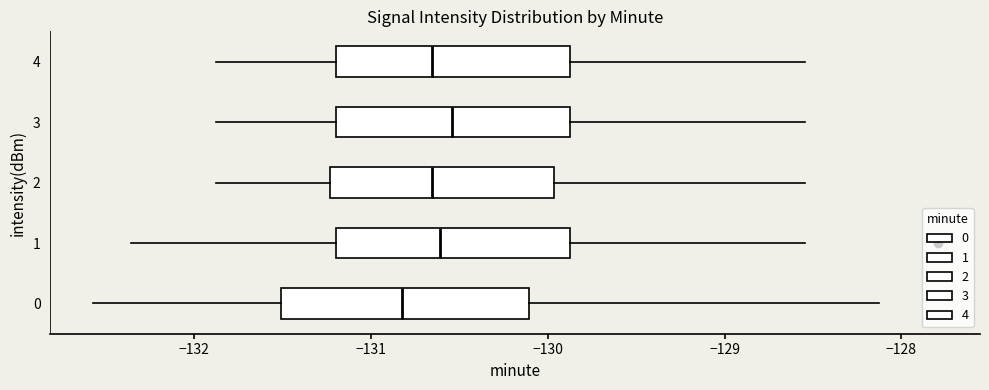

Reading bottom to top, transcribe this box plot: for each box, give where its median line is, the range the box spans, and where its two whiskers end, as read against the x-axis. The values are not printed on the chart, so give them approximately, as read against the axis.

0: median -130.8, box -131.5 to -130.1, whiskers -132.6 to -128.1
1: median -130.6, box -131.2 to -129.9, whiskers -132.4 to -128.5
2: median -130.7, box -131.2 to -130.0, whiskers -131.9 to -128.5
3: median -130.5, box -131.2 to -129.9, whiskers -131.9 to -128.5
4: median -130.7, box -131.2 to -129.9, whiskers -131.9 to -128.5